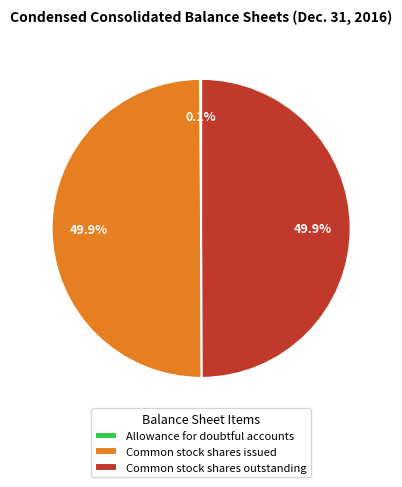

Is the sum of Common stock shares issued and Common stock shares outstanding greater than half?

Yes